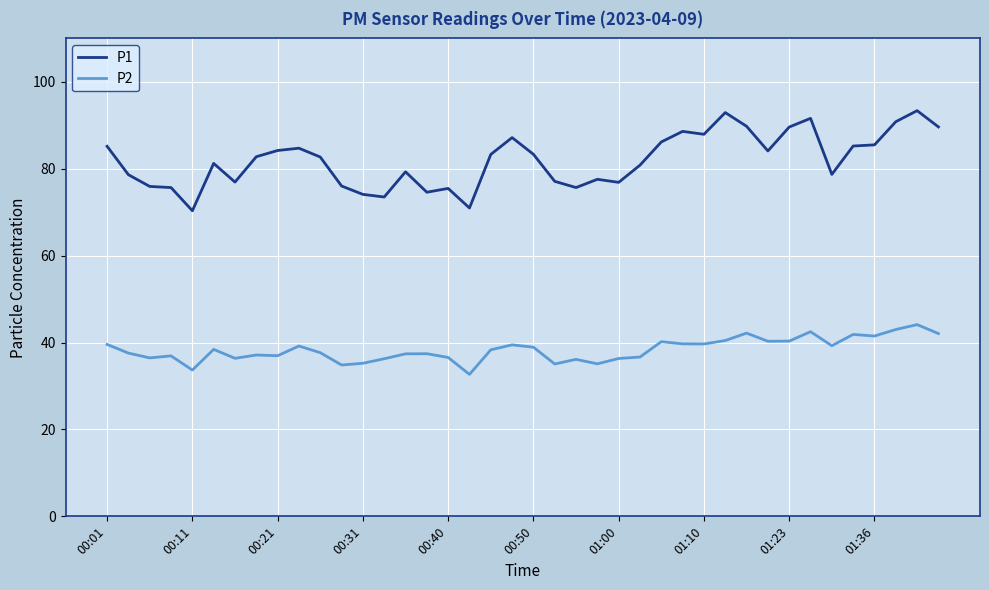

Rank the series by their average value, from highest to lowest.

P1, P2